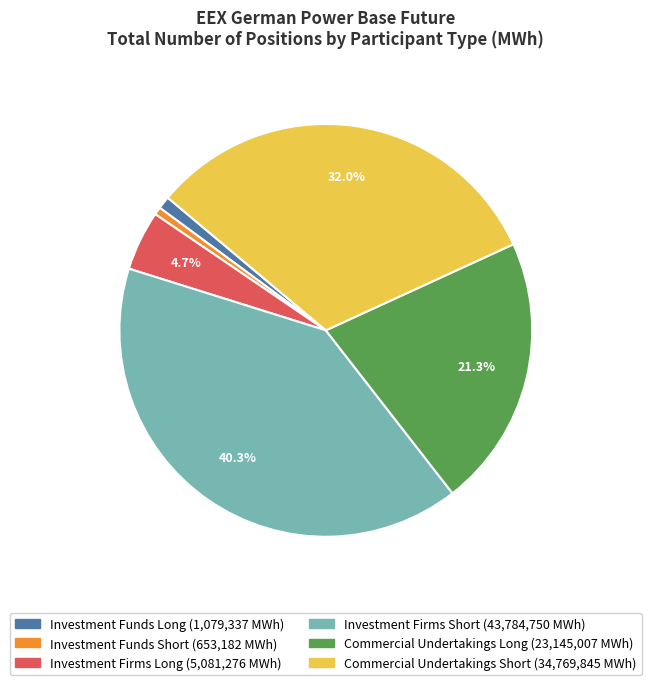

Which category has the biggest portion of the pie?

Investment Firms Short